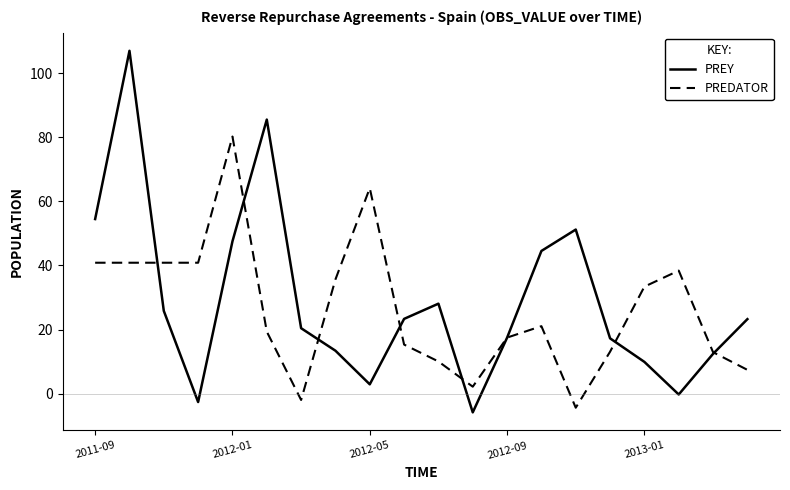

List the series in order of their peak value, highest first.

PREY, PREDATOR